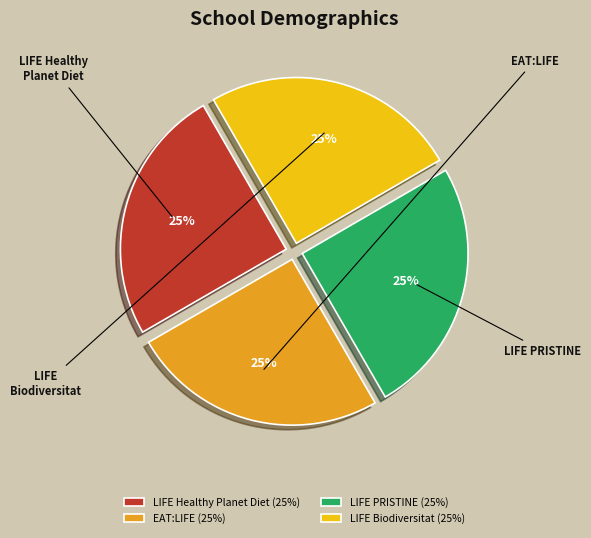

How many slices are in this pie chart?

4